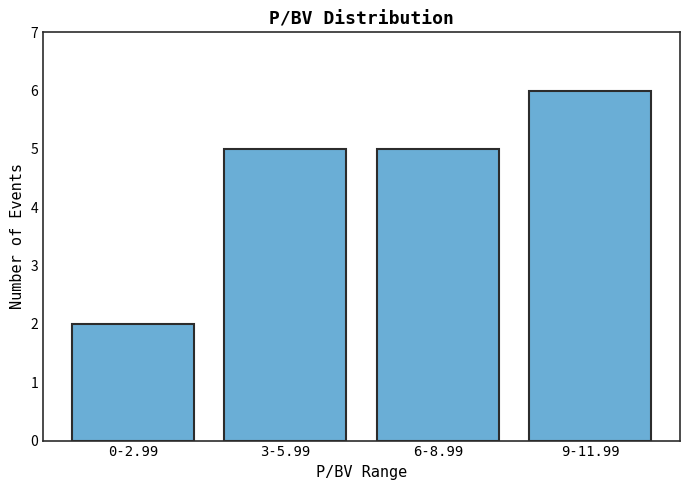

Reading left to right, what are all the values shown in this chart?

0-2.99=2	3-5.99=5	6-8.99=5	9-11.99=6